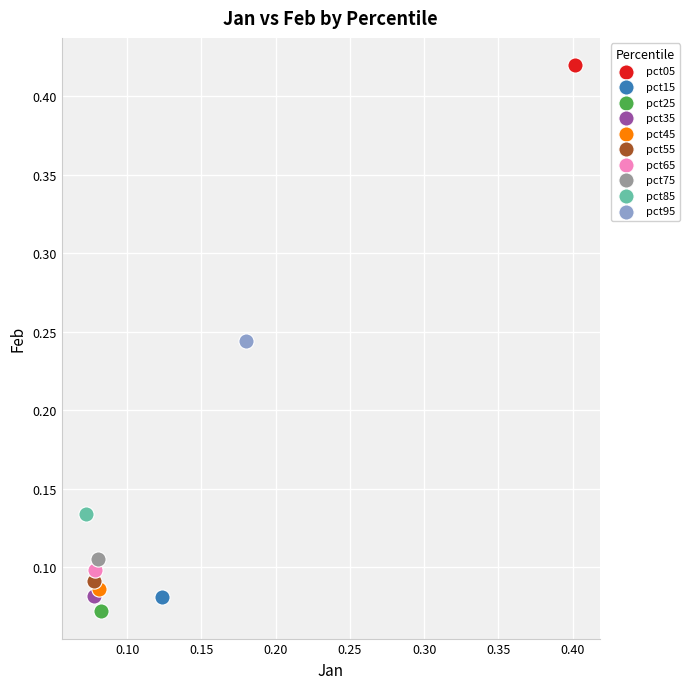

Which series contains the lowest Y value?

pct25